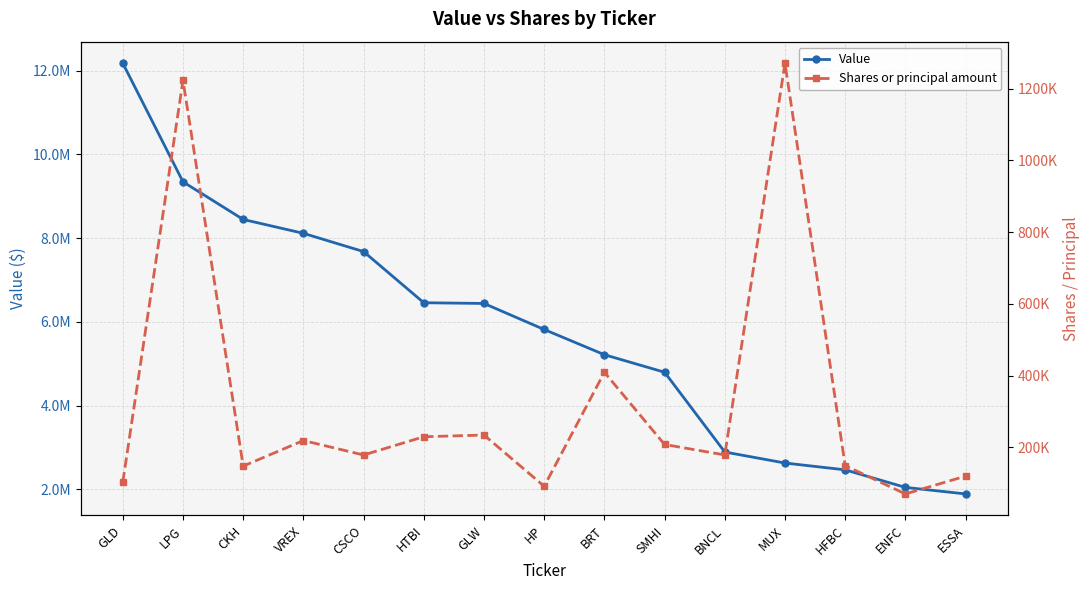

What is the label of the 14th point from the right?

LPG